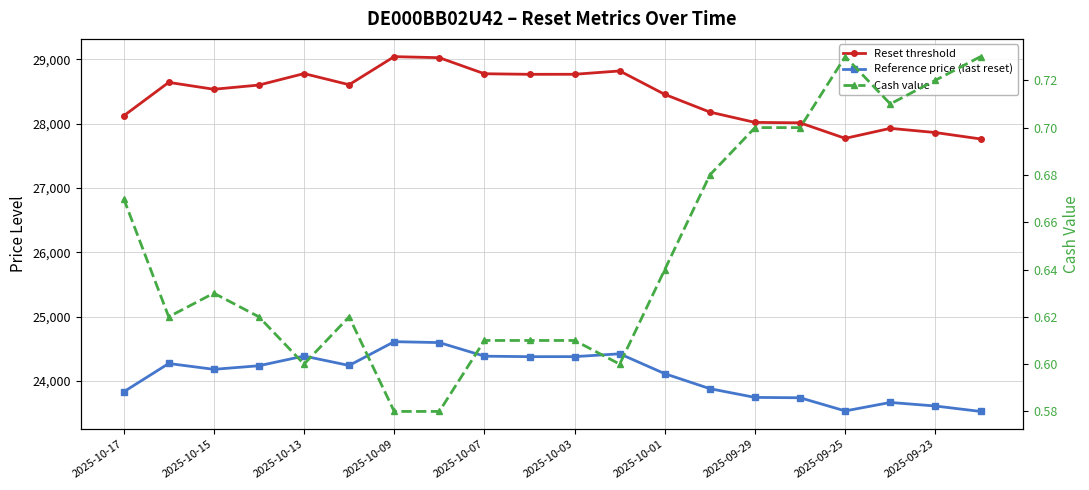

Is the value of Cash value at 11 greater than the value of Reference price (last reset) at 12?

No